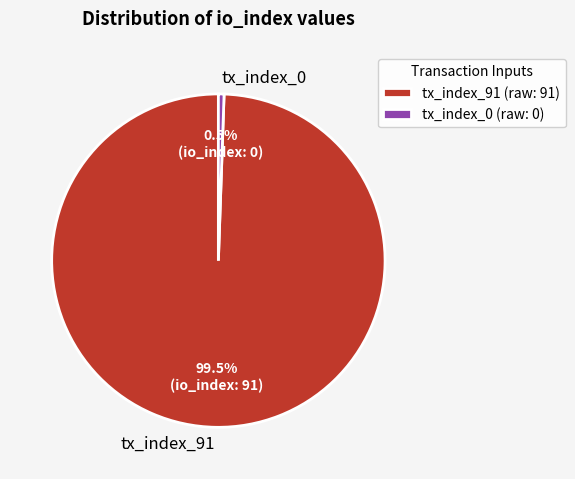

Which slice is the smallest?

tx_index_0